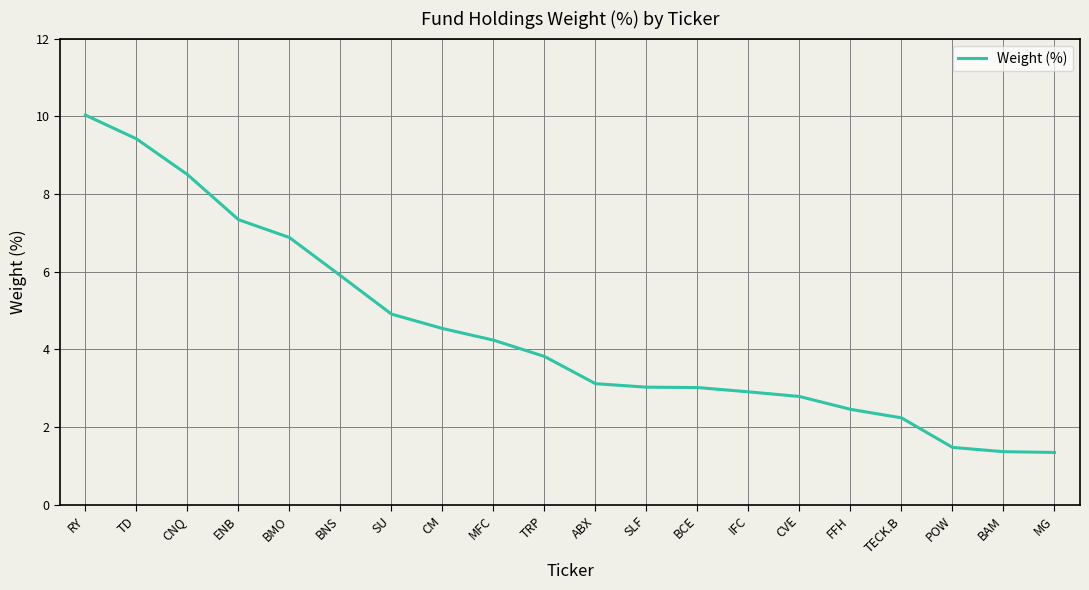

How many lines are shown in the chart?

1